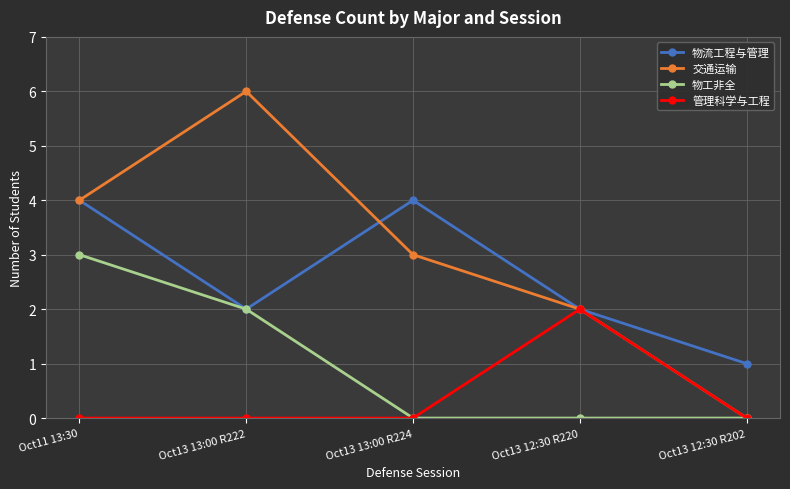

Rank the series by their maximum value, from lowest to highest.

管理科学与工程, 物工非全, 物流工程与管理, 交通运输